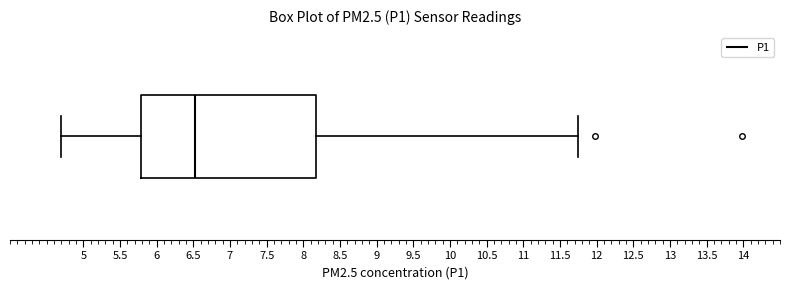

Where does the right whisker of the box end on the x-axis? The values are not printed on the chart, so give them approximately, as read against the axis.

11.75